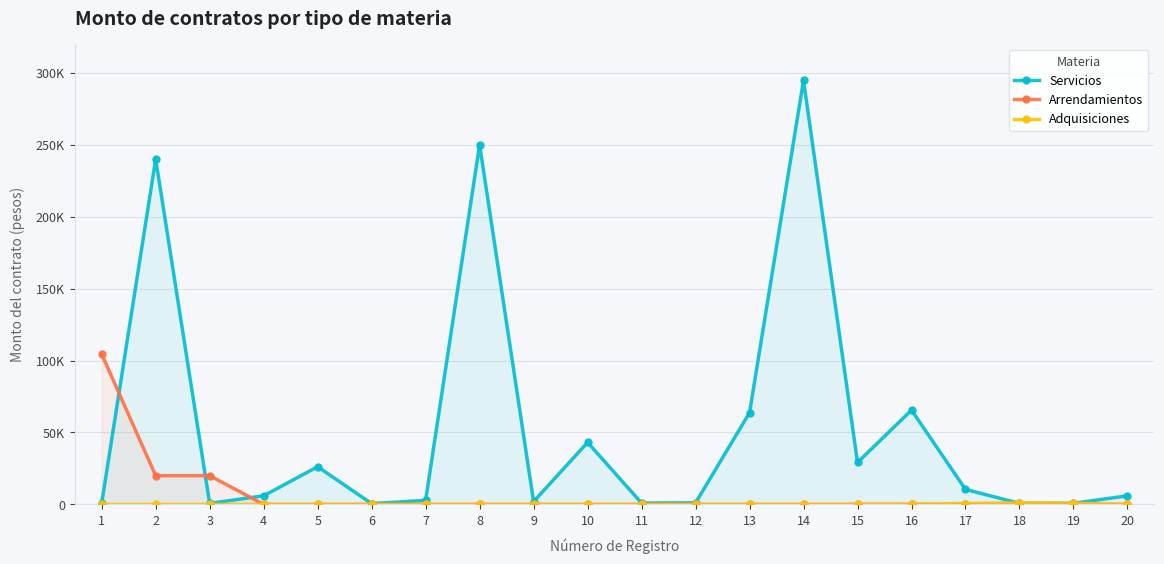

What is the spread (max minus min) of values at 16?

65550.0